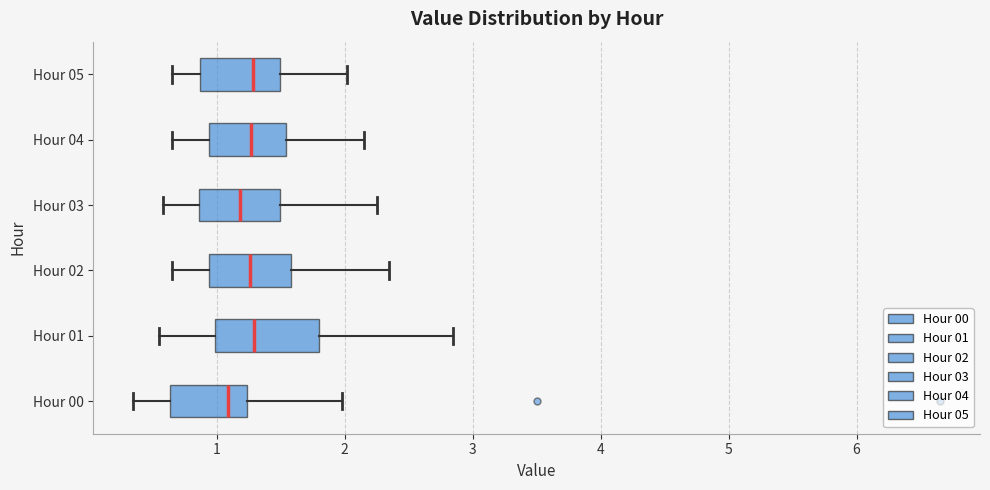

Reading bottom to top, transcribe this box plot: for each box, give where its median line is, the range the box spans, and where its two whiskers end, as read against the x-axis. The values are not printed on the chart, so give them approximately, as read against the axis.

Hour 00: median 1.1, box 0.6 to 1.2, whiskers 0.4 to 2.0
Hour 01: median 1.3, box 1.0 to 1.8, whiskers 0.6 to 2.9
Hour 02: median 1.3, box 0.9 to 1.6, whiskers 0.7 to 2.4
Hour 03: median 1.2, box 0.9 to 1.5, whiskers 0.6 to 2.3
Hour 04: median 1.3, box 0.9 to 1.5, whiskers 0.7 to 2.2
Hour 05: median 1.3, box 0.9 to 1.5, whiskers 0.7 to 2.0